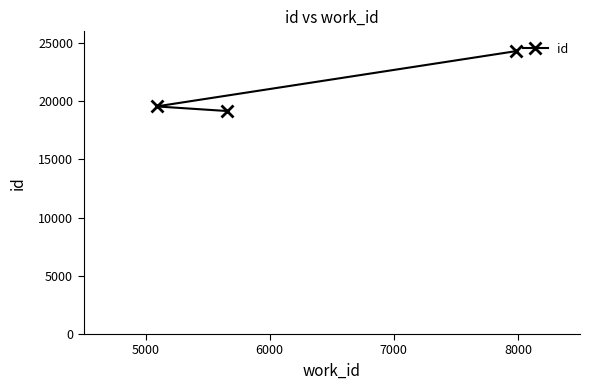

How many lines are shown in the chart?

1